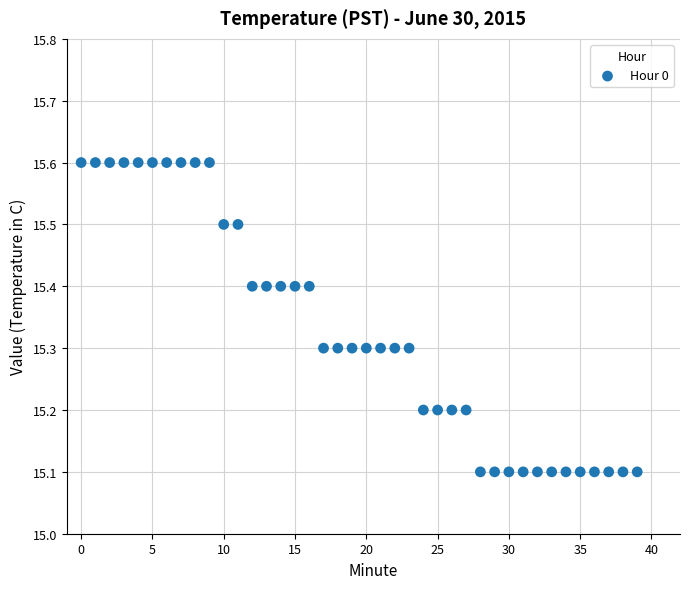

What is the range of Y values (max minus min)?

0.5